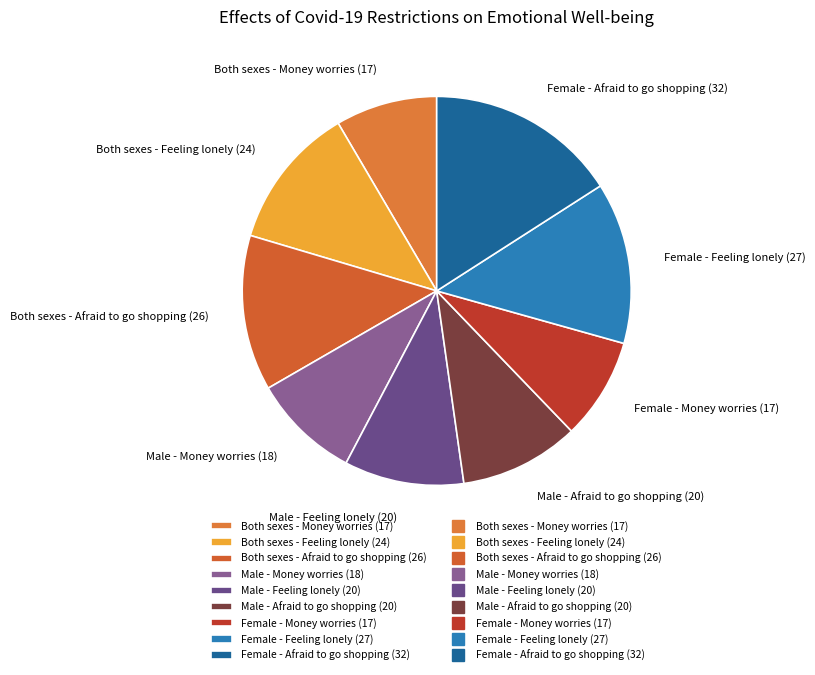

Which category has the biggest portion of the pie?

Female - Afraid to go shopping (32)